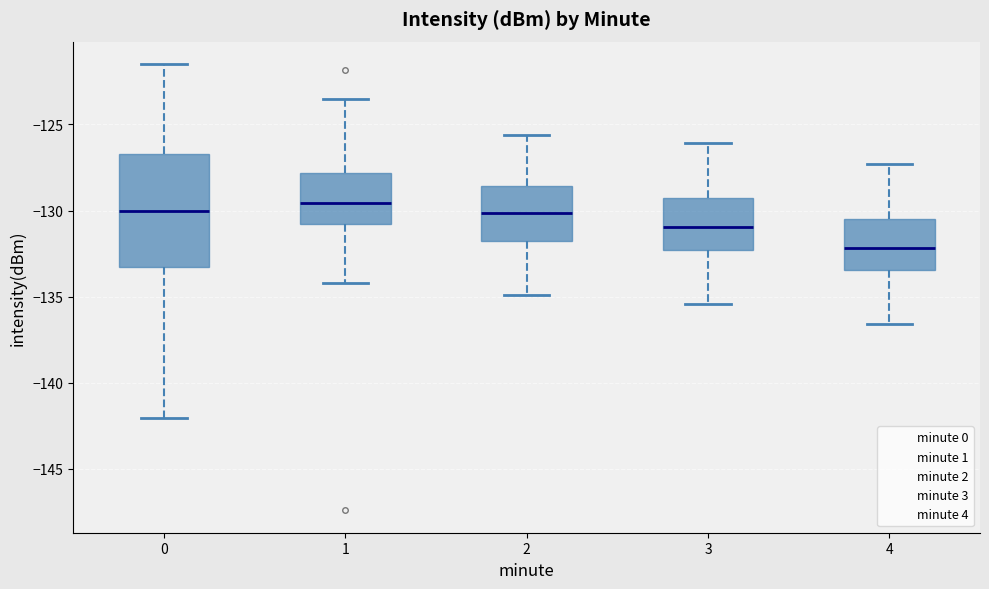

Reading left to right, read every box against the y-axis: the position of its median line, the range the box covers, and the ends of its whiskers. The values are not printed on the chart, so give them approximately, as read against the axis.

0: median -130.0, box -133.5 to -126.5, whiskers -142.0 to -121.5
1: median -129.5, box -131.0 to -128.0, whiskers -134.0 to -123.5
2: median -130.0, box -131.5 to -128.5, whiskers -135.0 to -125.5
3: median -131.0, box -132.5 to -129.5, whiskers -135.5 to -126.0
4: median -132.0, box -133.5 to -130.5, whiskers -136.5 to -127.5